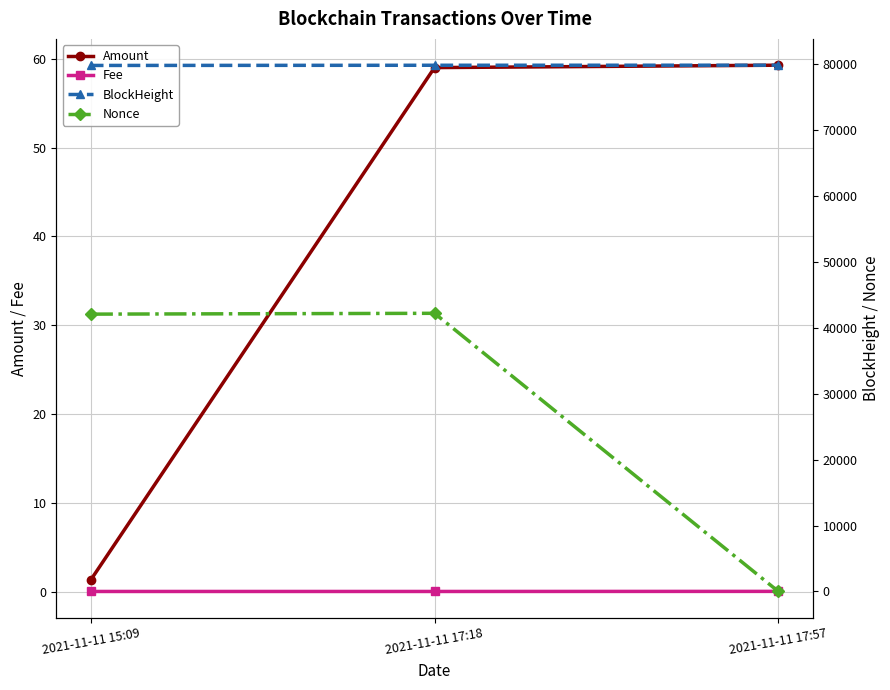

The value of Amount at 2021-11-11 17:57 is 59.3. True or false?

True